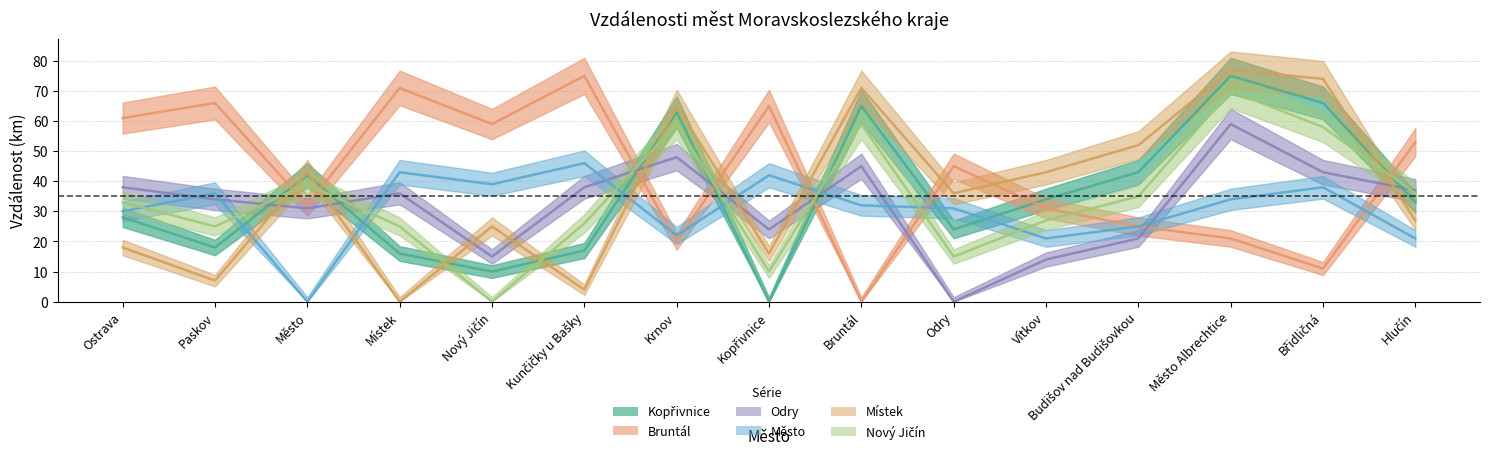

Reading right to left, what are all the values shown in this chart?

Kopřivnice: 33	66	75	43	34	24	65	0	63	17	10	16	42	18	28
Bruntál: 53	11	21	25	31	45	0	65	20	75	59	71	32	66	61
Odry: 37	43	59	21	14	0	45	24	48	38	15	36	31	34	38
Město: 21	38	34	25	21	31	32	42	22	46	39	43	0	36	30
Místek: 27	74	77	52	43	36	71	16	65	4	25	0	43	7	18
Nový Jičín: 36	58	70	35	27	15	59	10	59	26	0	25	39	25	33